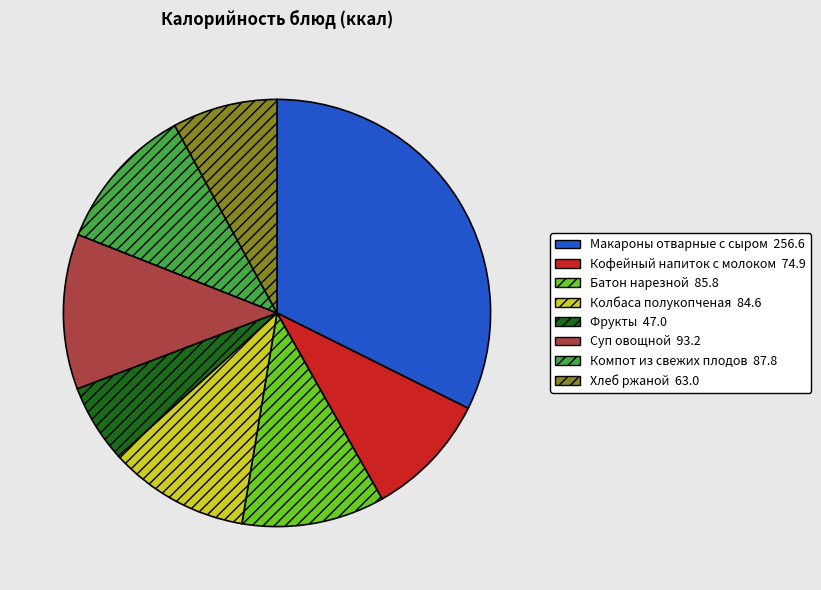

Which slice is the smallest?

Фрукты